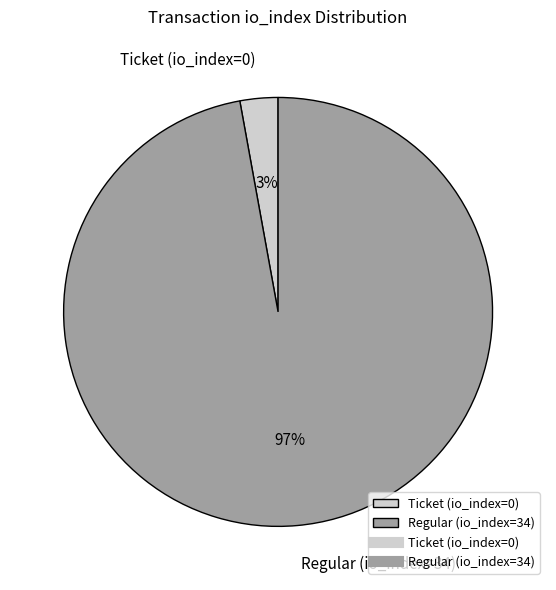

Is Ticket (io_index=0) the majority of the pie?

No